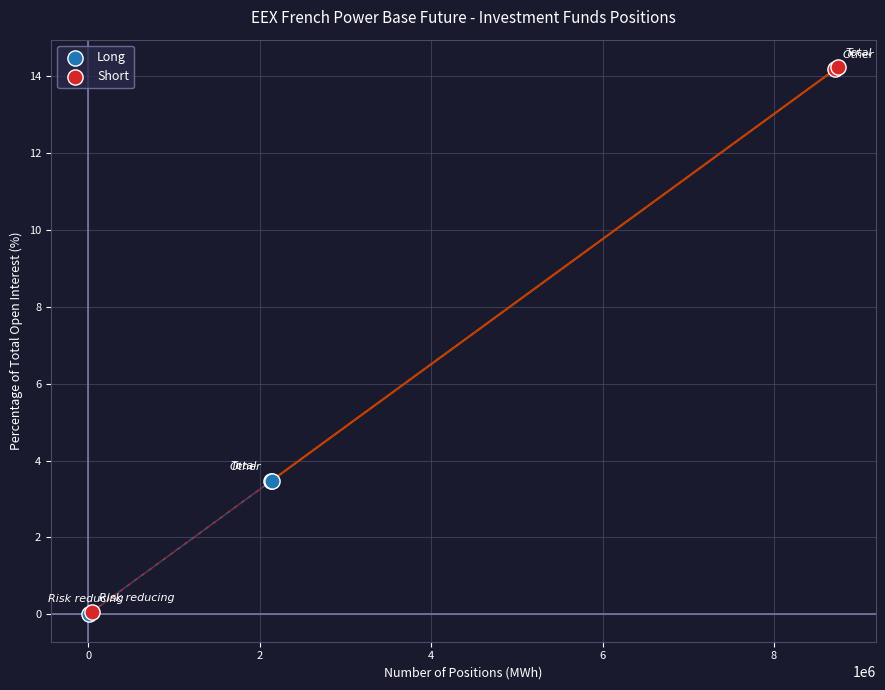

Which series reaches the maximum Y coordinate?

Short